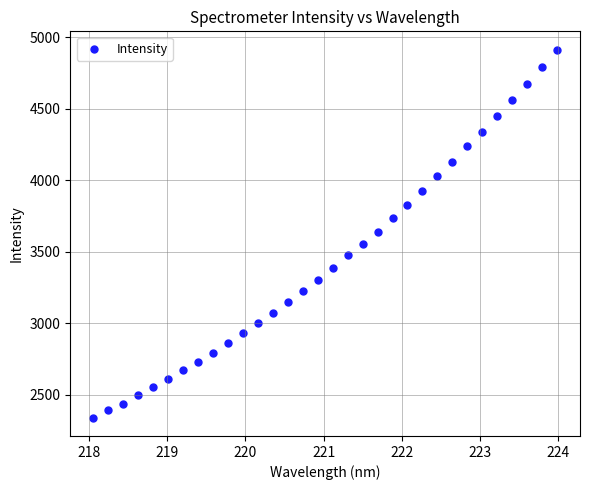

What is the range of X values (max minus min)?

5.9